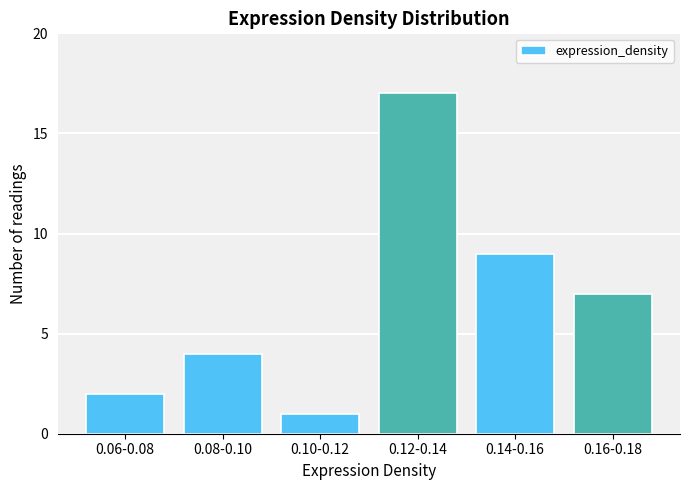

Reading right to left, what are all the values shown in this chart?

0.16-0.18=7	0.14-0.16=9	0.12-0.14=17	0.10-0.12=1	0.08-0.10=4	0.06-0.08=2